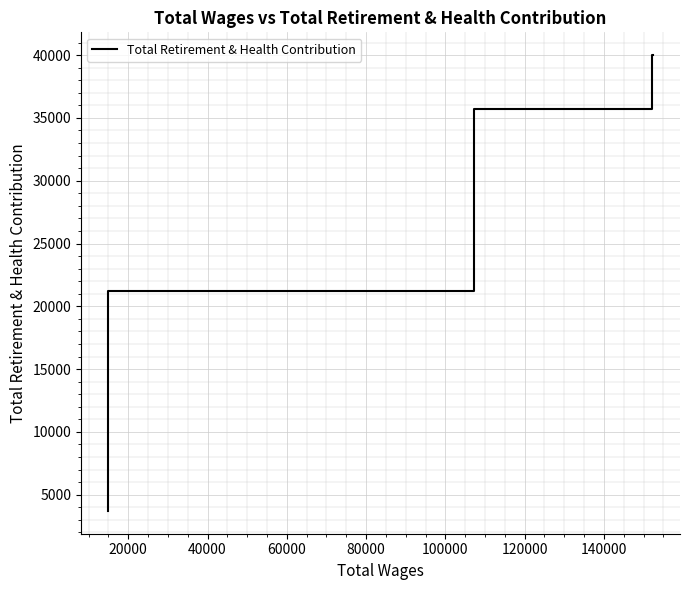

What is the average value?

25146